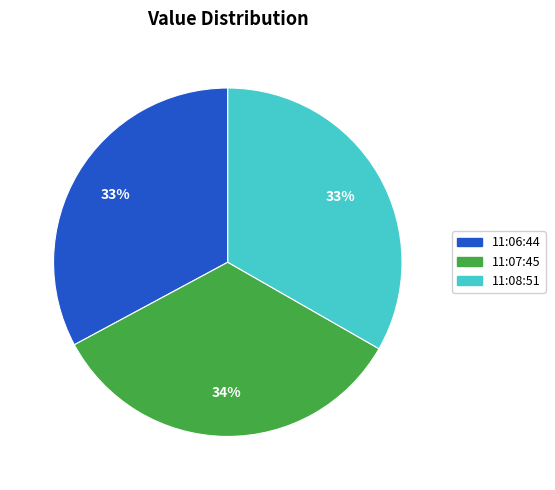

What percentage is the 11:07:45 slice, to the nearest percent?

34%